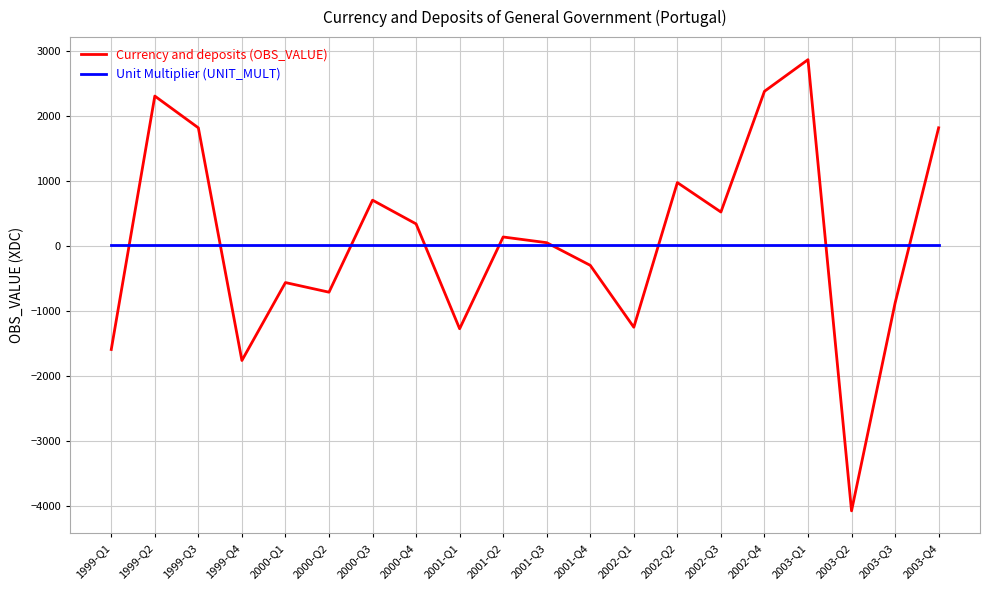

At which category is the sum across all series the highest?

2003-Q1